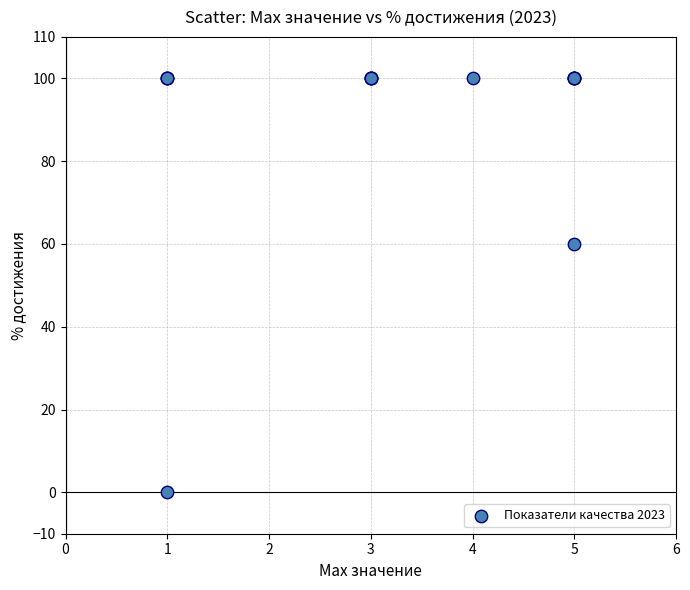

What Y value in the scatter plot is closest to 50?

60